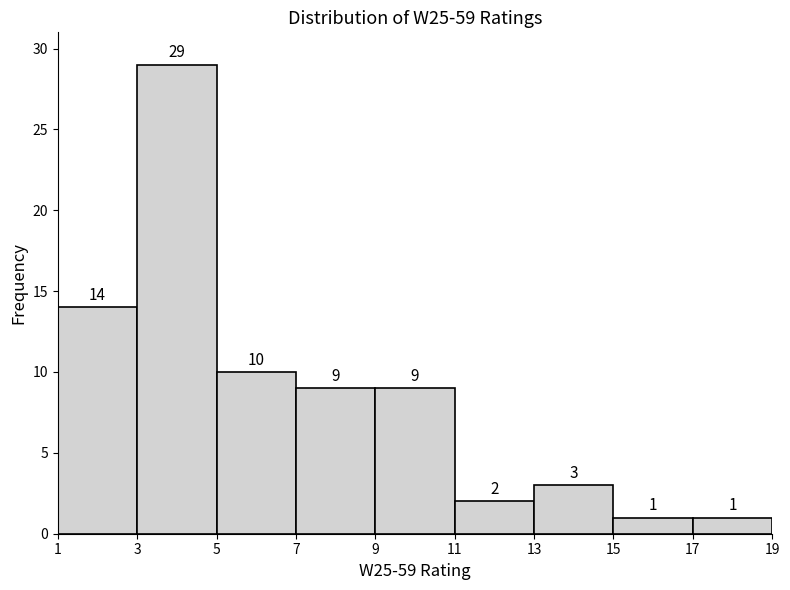

Reading left to right, transcribe this chart: for each bar, give the range it covers on the x-axis and its height.

1 to 3: 14
3 to 5: 29
5 to 7: 10
7 to 9: 9
9 to 11: 9
11 to 13: 2
13 to 15: 3
15 to 17: 1
17 to 19: 1